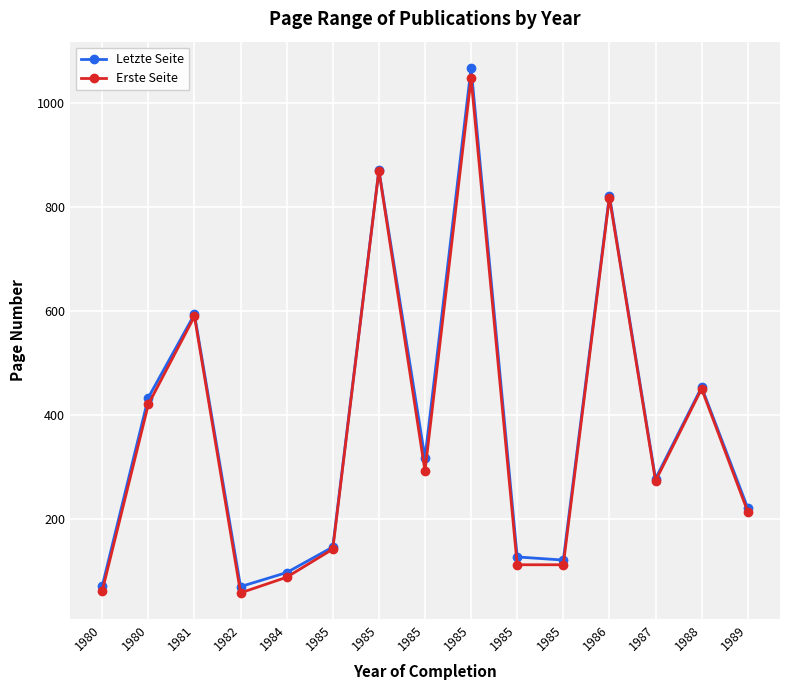

What is the value of the Letzte Seite point at the 12th from the left?

822